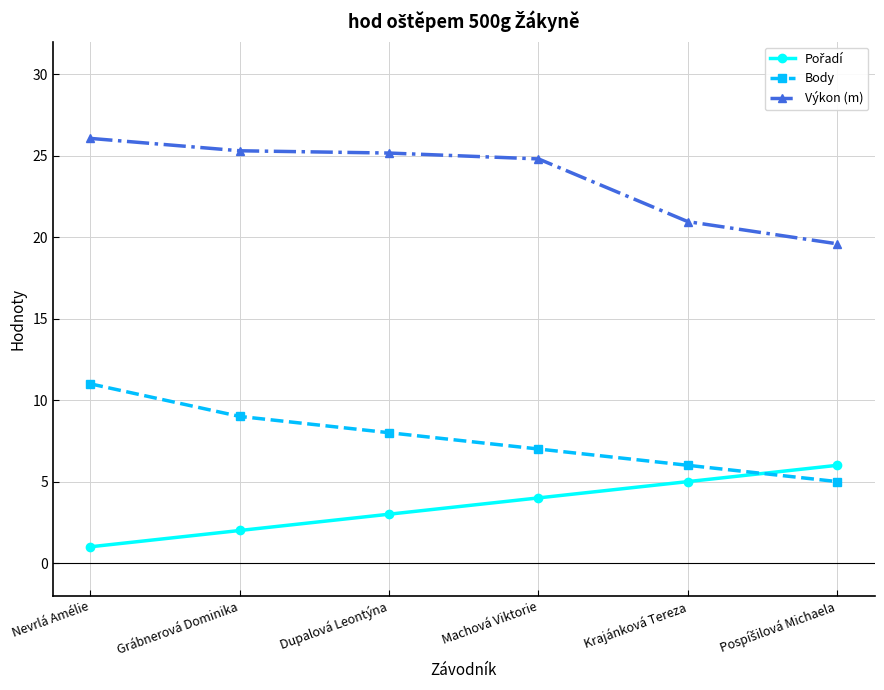

The Výkon (m) series shows 37.8 at Dupalová Leontýna. True or false?

False